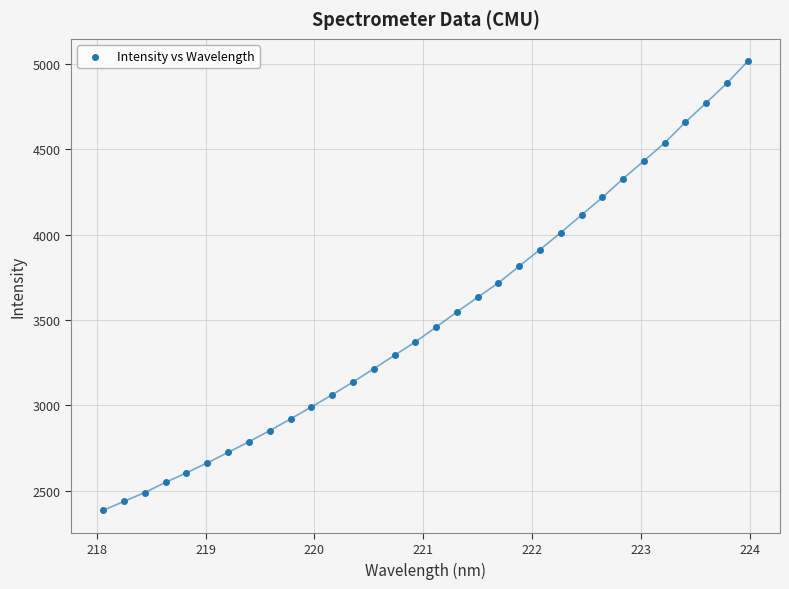

What is the range of X values (max minus min)?

5.9